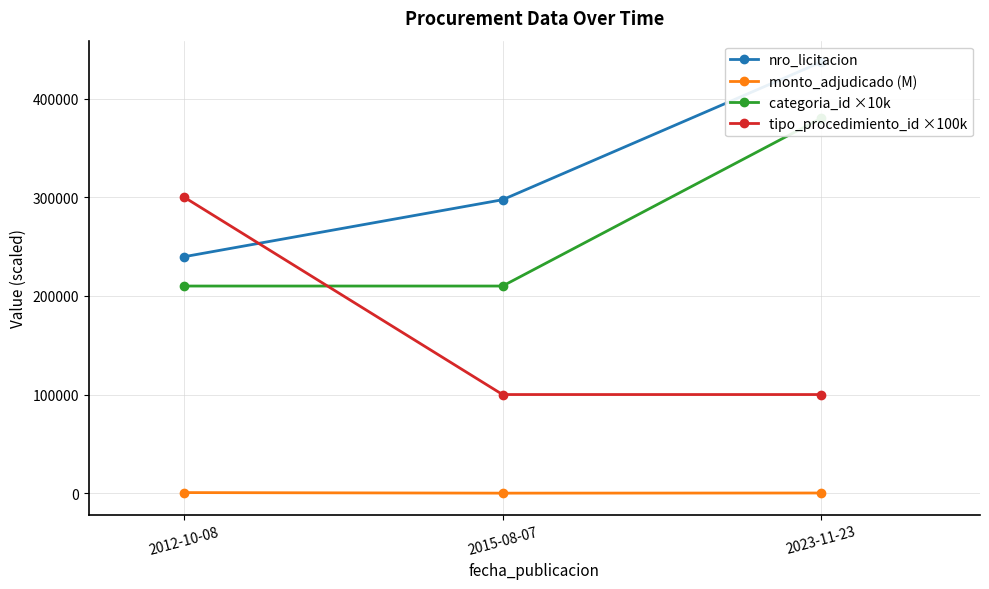

What is the value of the tipo_procedimiento_id ×100k point at the 3rd from the left?

100000.0